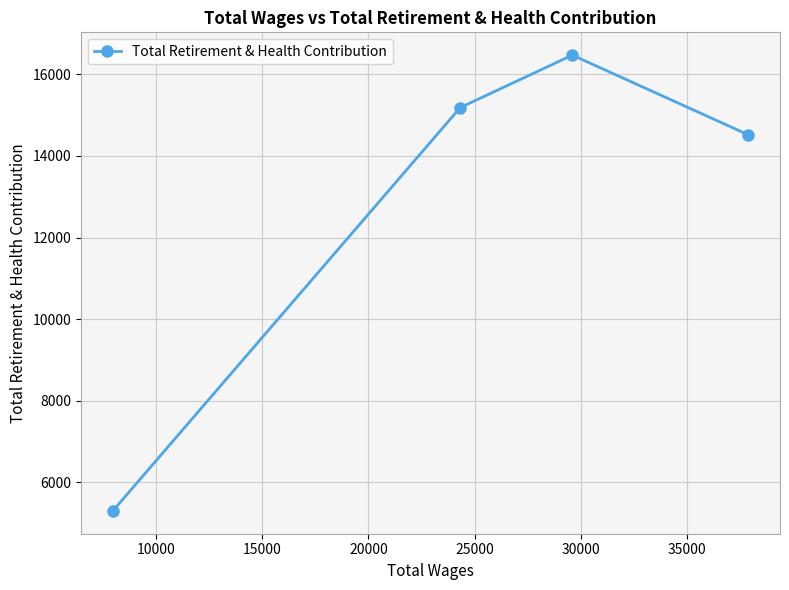

How many points are higher than both their immediate neighbors (excluding endpoints)?

1